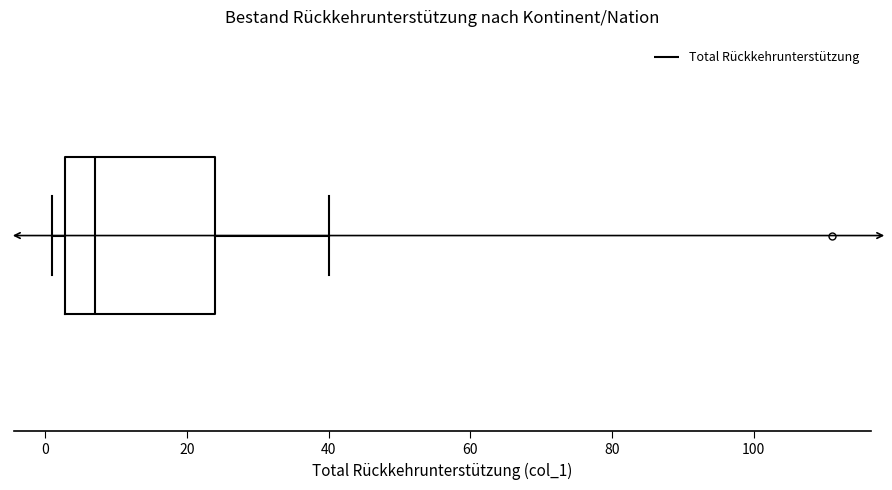

Where is the right edge of the box on the x-axis? The values are not printed on the chart, so give them approximately, as read against the axis.

24